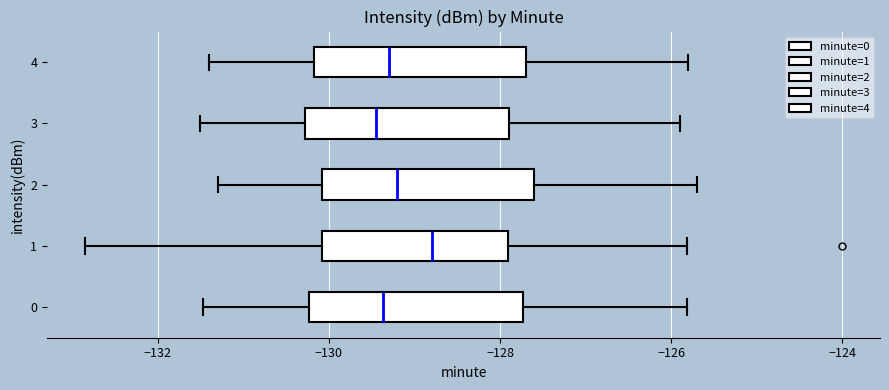

Where is the right edge of the box at y = 4 on the x-axis? The values are not printed on the chart, so give them approximately, as read against the axis.

-127.6